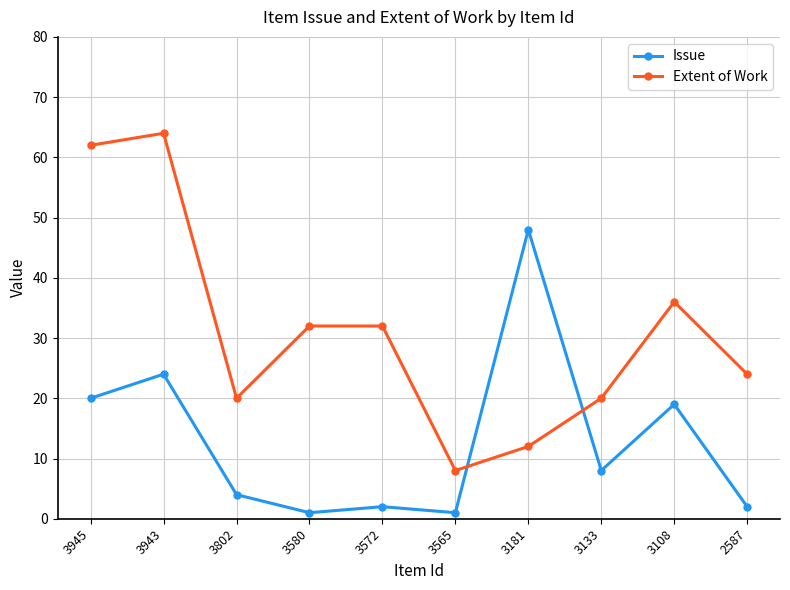

Count the number of data series in this chart.

2